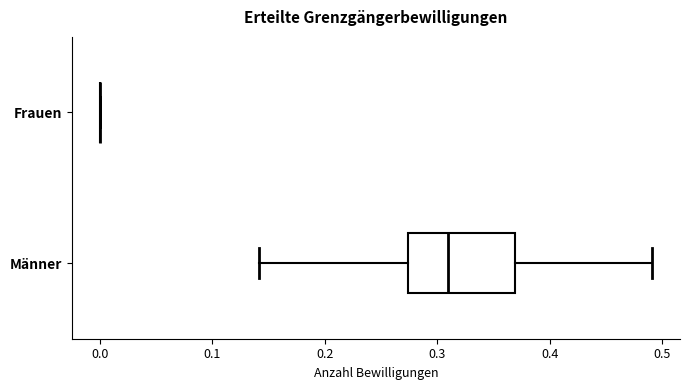

Reading bottom to top, transcribe this box plot: for each box, give where its median line is, the range the box spans, and where its two whiskers end, as read against the x-axis. The values are not printed on the chart, so give them approximately, as read against the axis.

Männer: median 0.31, box 0.27 to 0.37, whiskers 0.14 to 0.49
Frauen: box collapsed to a line at 0.00, whiskers 0.00 to 0.00